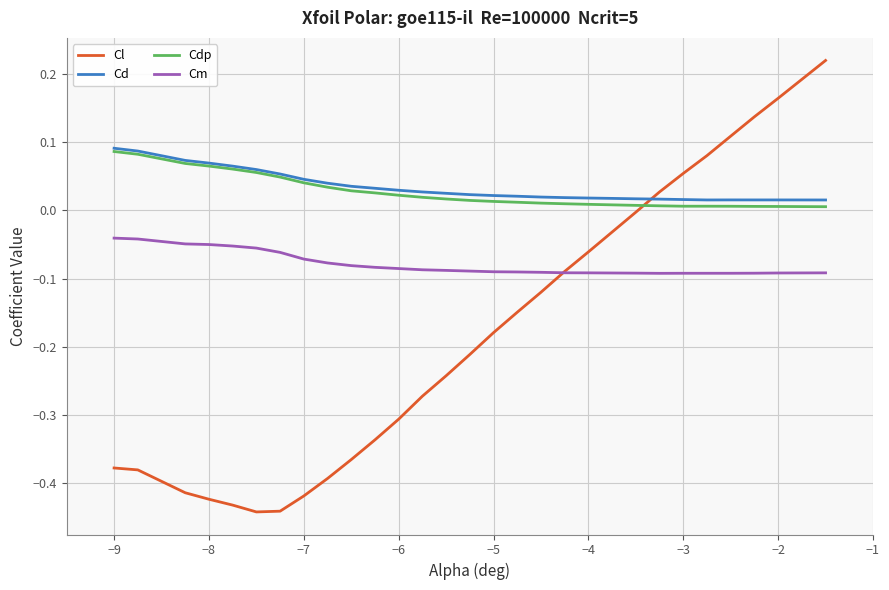

Which series has the widest spread of values?

Cl